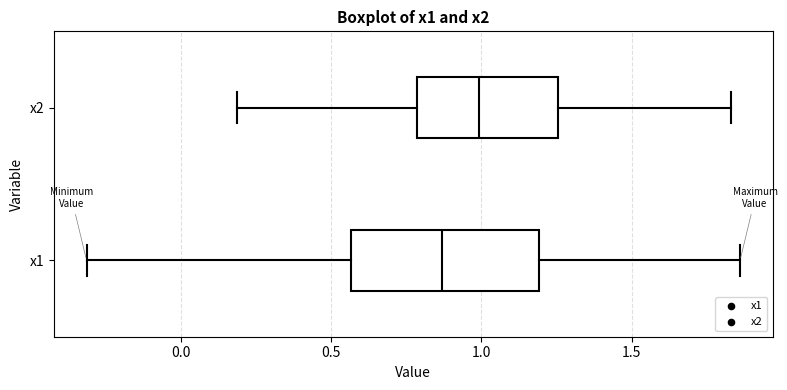

Reading bottom to top, transcribe this box plot: for each box, give where its median line is, the range the box spans, and where its two whiskers end, as read against the x-axis. The values are not printed on the chart, so give them approximately, as read against the axis.

x1: median 0.85, box 0.55 to 1.20, whiskers -0.30 to 1.85
x2: median 1.00, box 0.80 to 1.25, whiskers 0.20 to 1.85